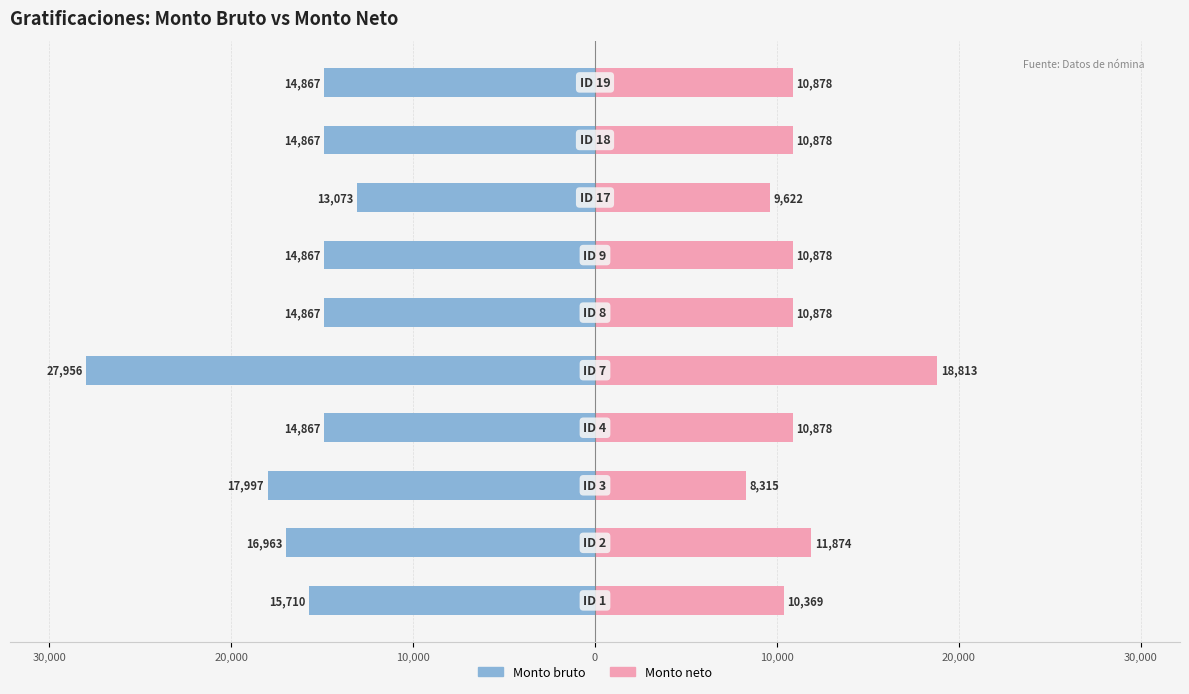

Does the chart contain stacked bars?

No